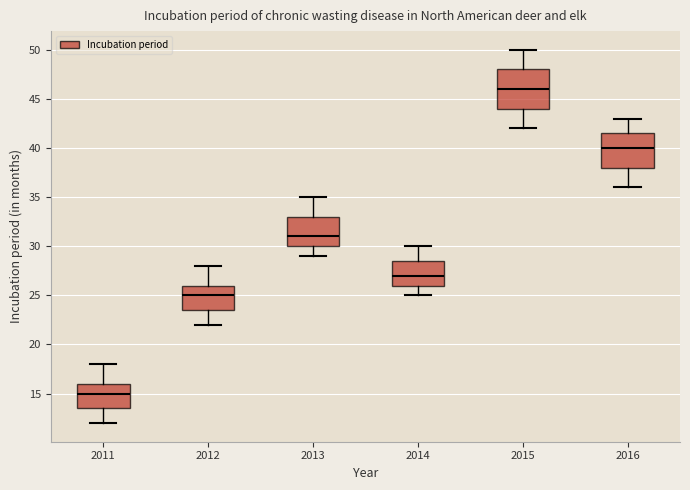

Which box is the tallest, from its lower edge to its upper edge?

2015